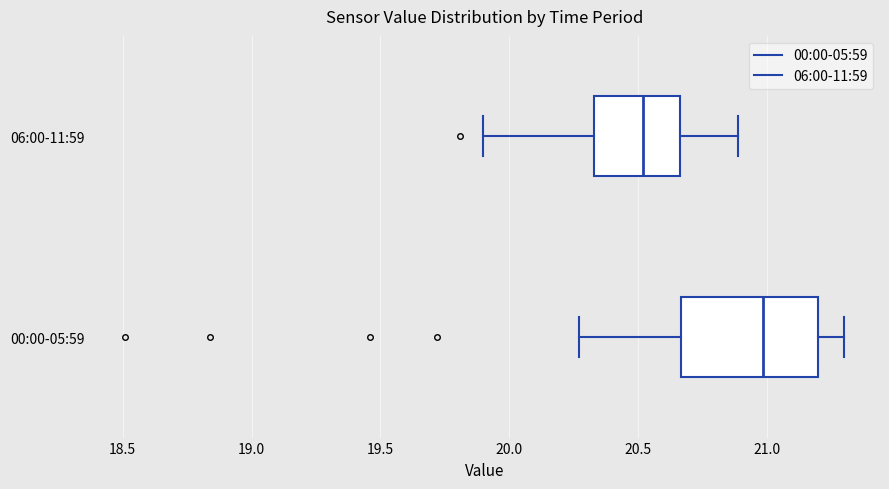

Reading bottom to top, transcribe this box plot: for each box, give where its median line is, the range the box spans, and where its two whiskers end, as read against the x-axis. The values are not printed on the chart, so give them approximately, as read against the axis.

00:00-05:59: median 21.00, box 20.65 to 21.20, whiskers 20.25 to 21.30
06:00-11:59: median 20.50, box 20.35 to 20.65, whiskers 19.90 to 20.90